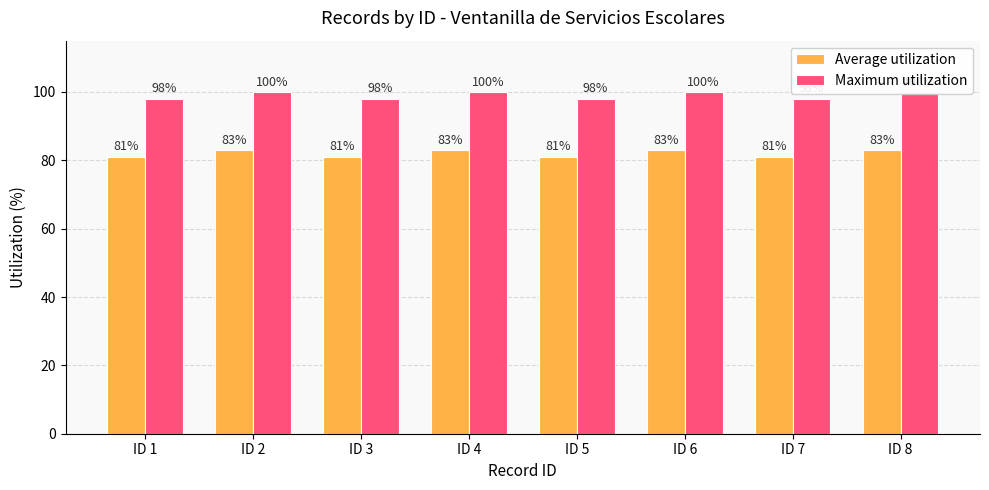

Rank the series by their average value, from highest to lowest.

Maximum utilization, Average utilization